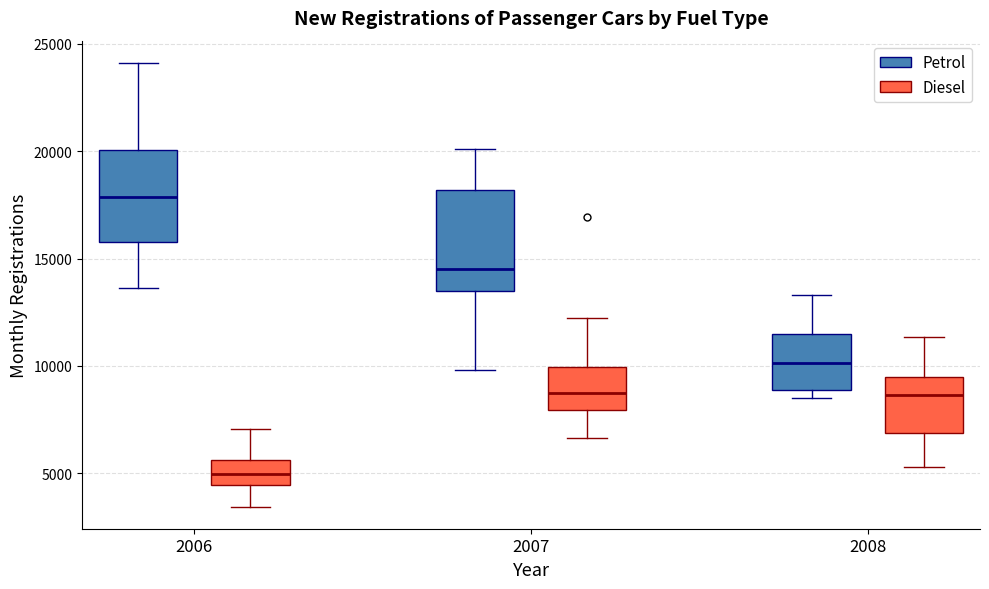

Where does the upper whisker of the box for 2007 (Petrol) end on the y-axis? The values are not printed on the chart, so give them approximately, as read against the axis.

20000